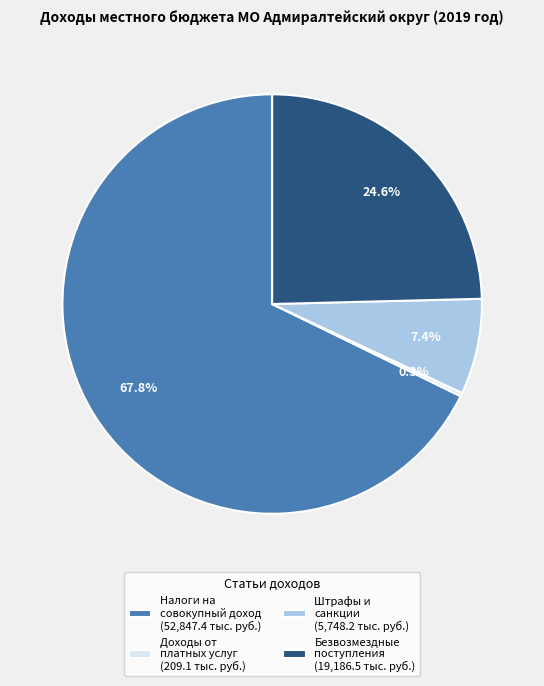

Between Штрафы и санкции (5,748.2 тыс. руб.) and Безвозмездные поступления (19,186.5 тыс. руб.), which is larger?

Безвозмездные поступления (19,186.5 тыс. руб.)